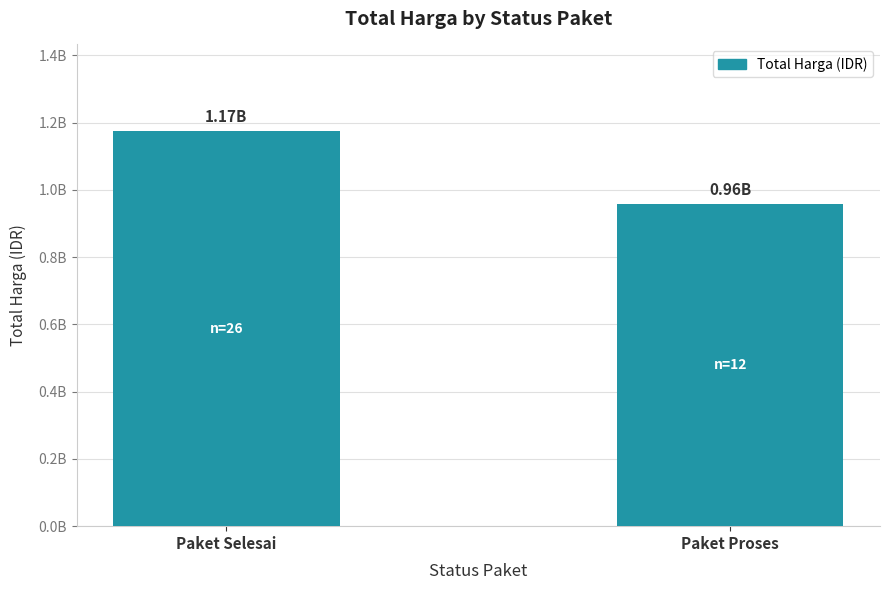

What is the change in value from Paket Selesai to Paket Proses?

-216936080